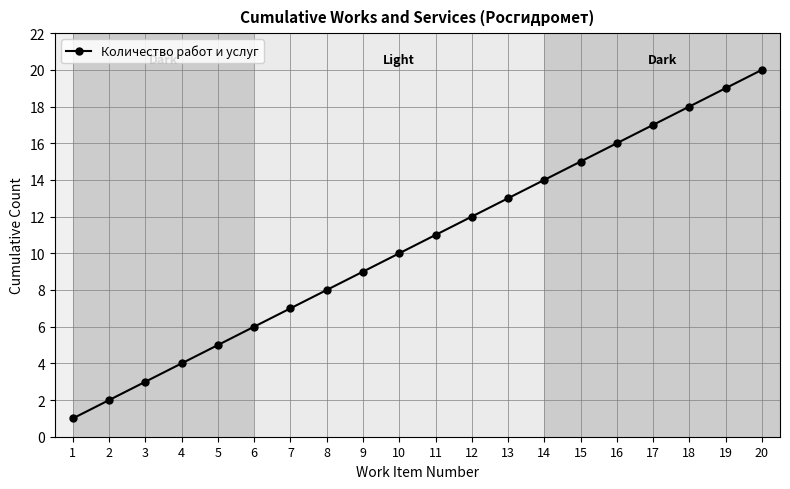

Which has a higher value, 14 or 1?

14